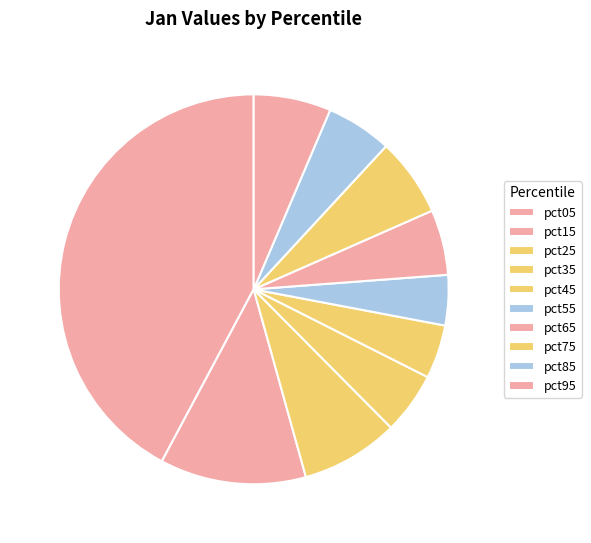

What is the largest slice in the pie chart?

pct05